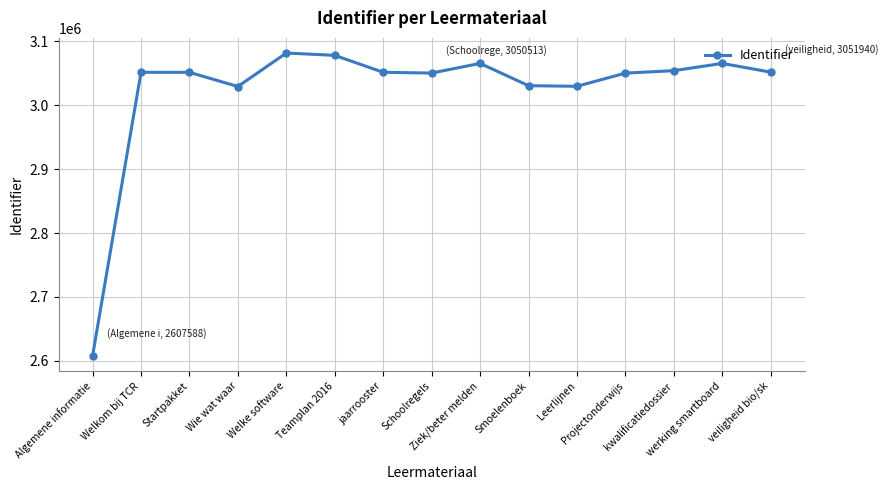

At which label is the value closest to 2844737?

Wie wat waar